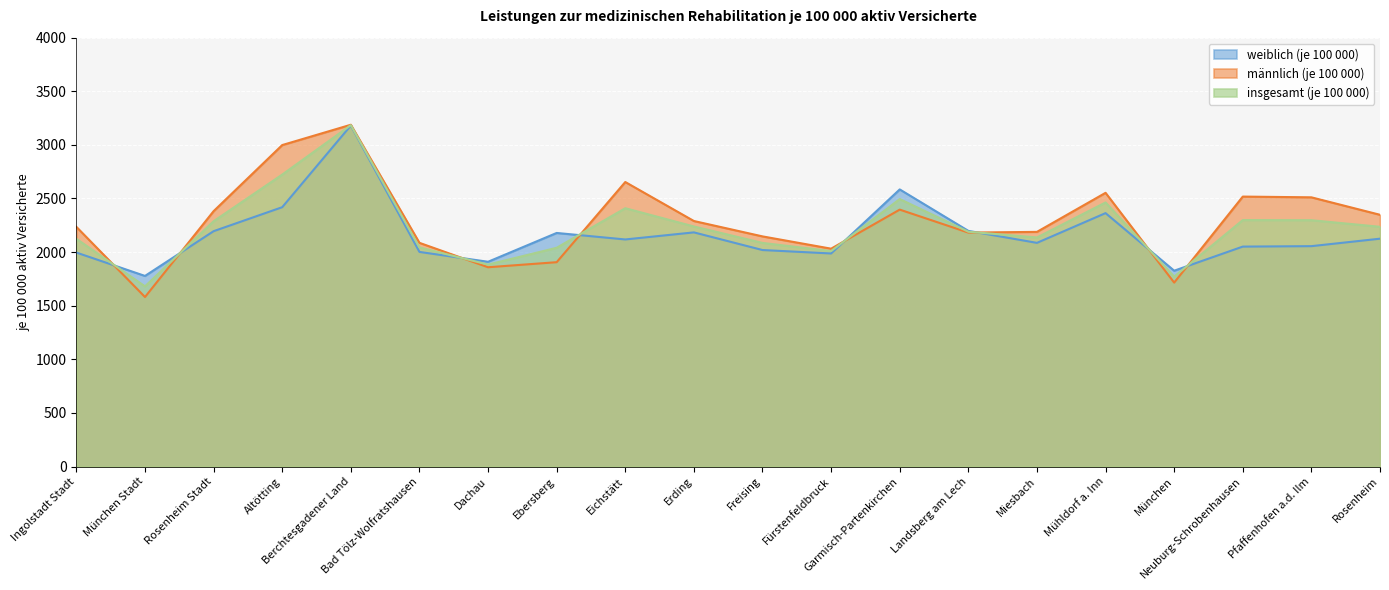

What position from the right is Ingolstadt Stadt?

20